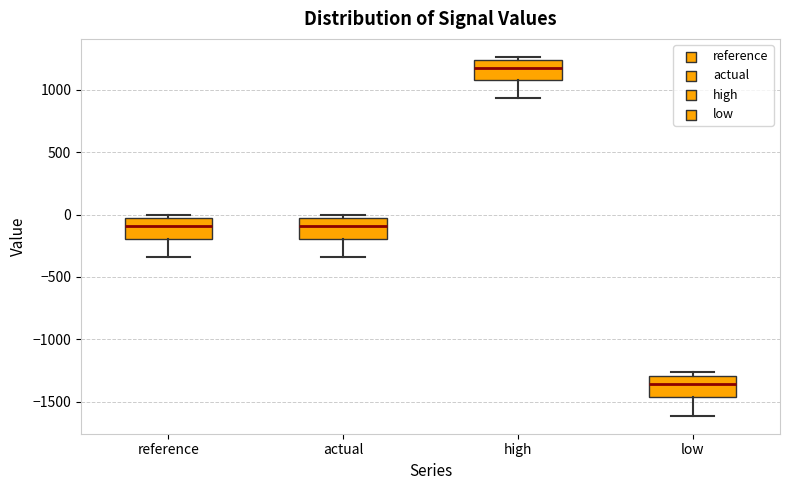

Which box's median line is the highest?

high